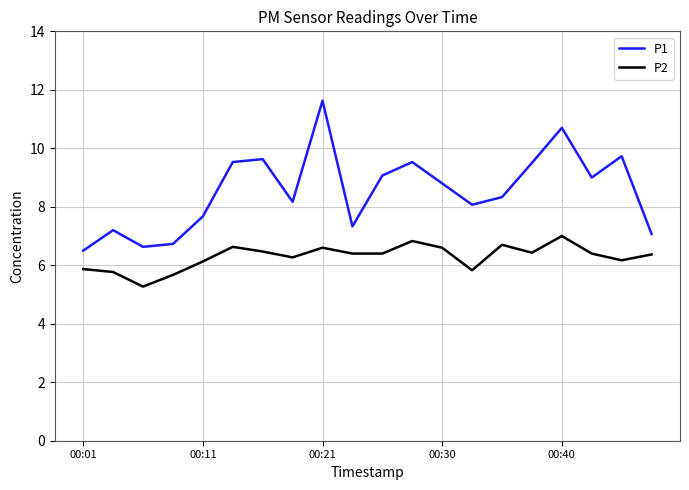

List the series in order of their overall mean, lowest first.

P2, P1